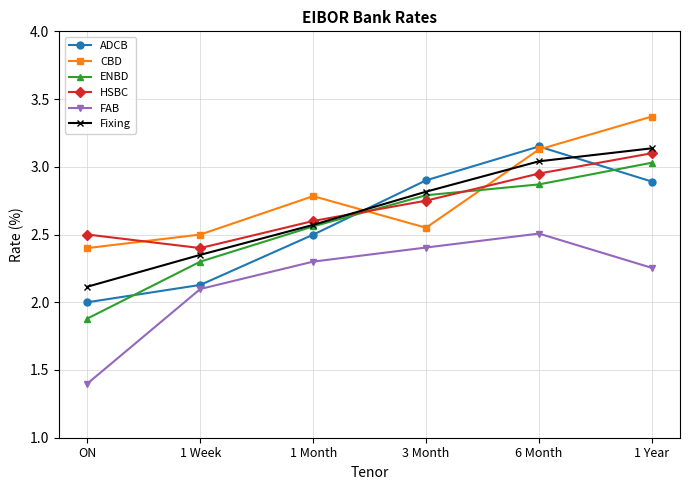

What is the spread (max minus min) of values at 1 Month?

0.5